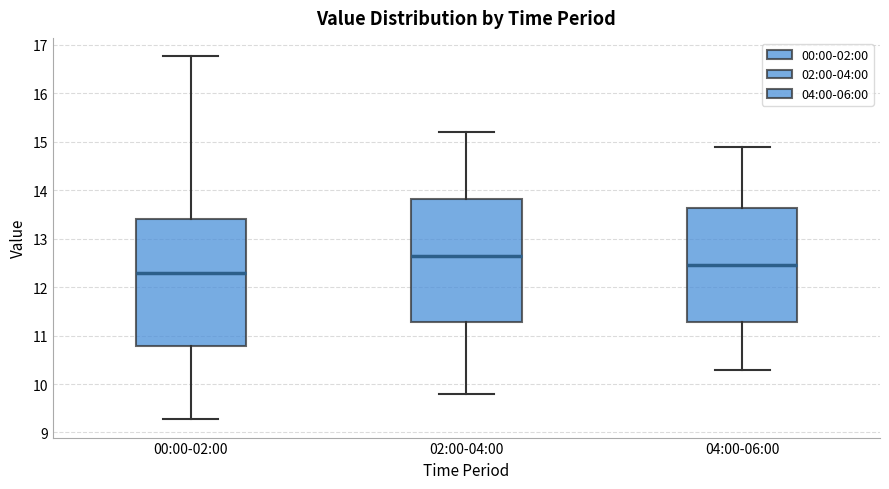

Reading left to right, transcribe this box plot: for each box, give where its median line is, the range the box spans, and where its two whiskers end, as read against the y-axis. The values are not printed on the chart, so give them approximately, as read against the axis.

00:00-02:00: median 12.3, box 10.8 to 13.4, whiskers 9.3 to 16.8
02:00-04:00: median 12.7, box 11.3 to 13.8, whiskers 9.8 to 15.2
04:00-06:00: median 12.5, box 11.3 to 13.6, whiskers 10.3 to 14.9